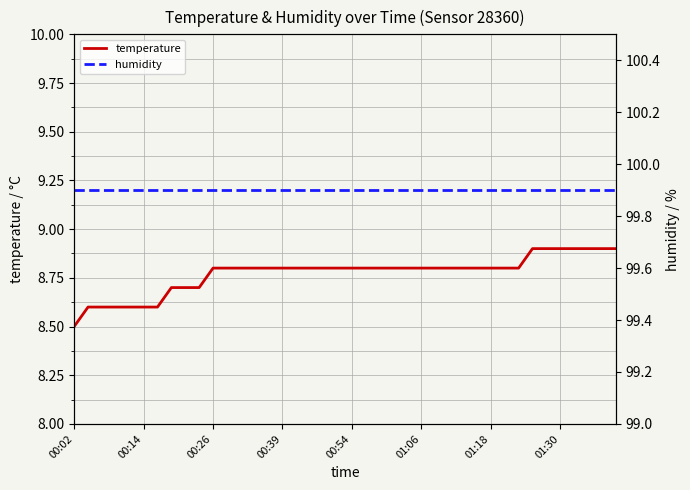

What is the maximum value shown in the chart?

99.9